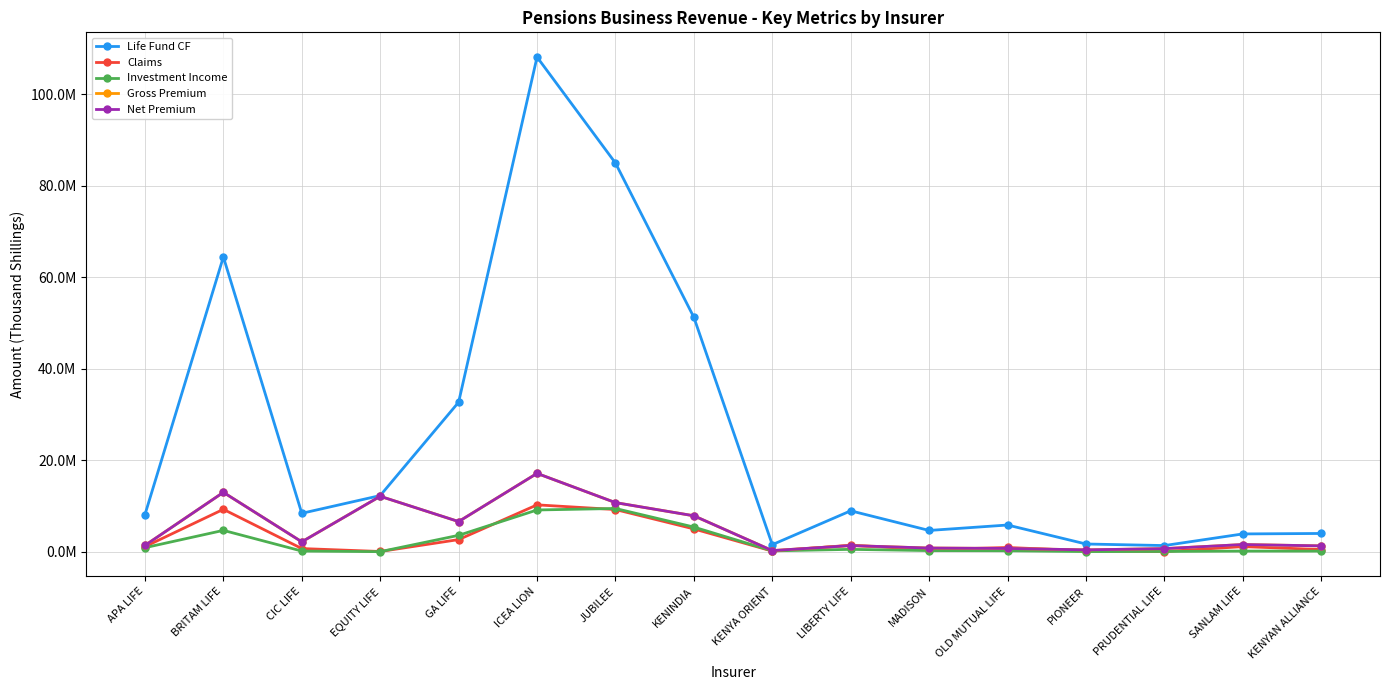

Where is Life Fund CF nearest to the value 54712263?

KENINDIA